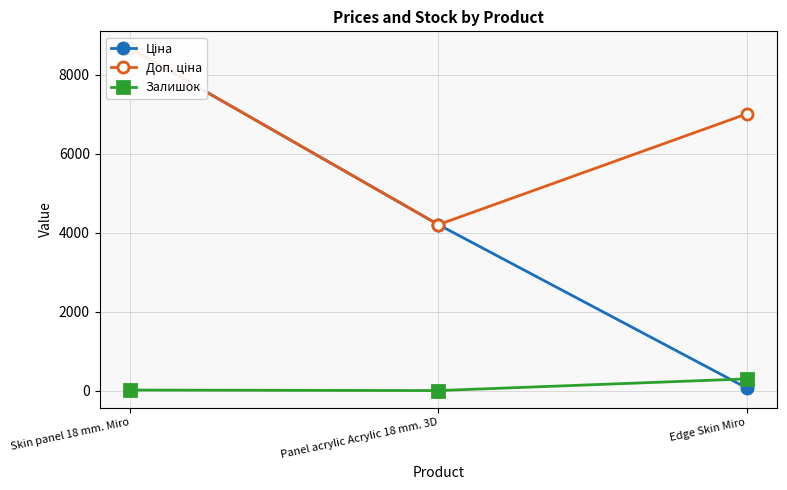

At which category is the sum across all series the highest?

Skin panel 18 mm. Miro